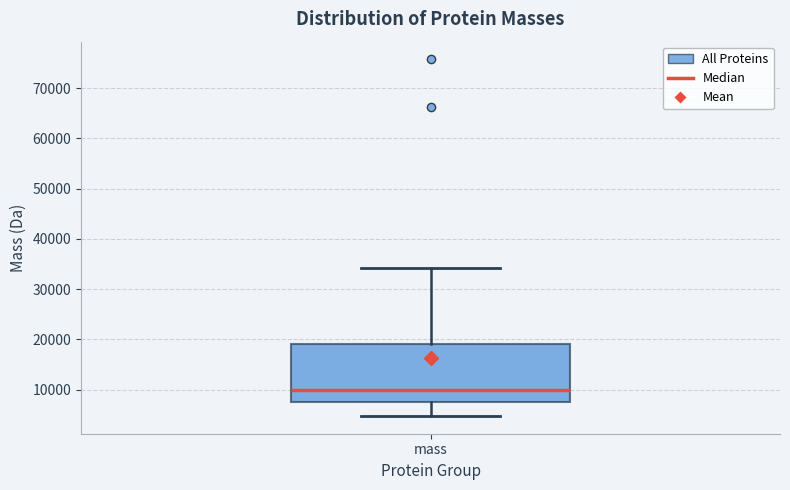

Read this box plot against the y-axis: the position of the median line, the range covered by the box, and the ends of both whiskers. The values are not printed on the chart, so give them approximately, as read against the axis.

median 10000, box 8000 to 19000, whiskers 5000 to 34000